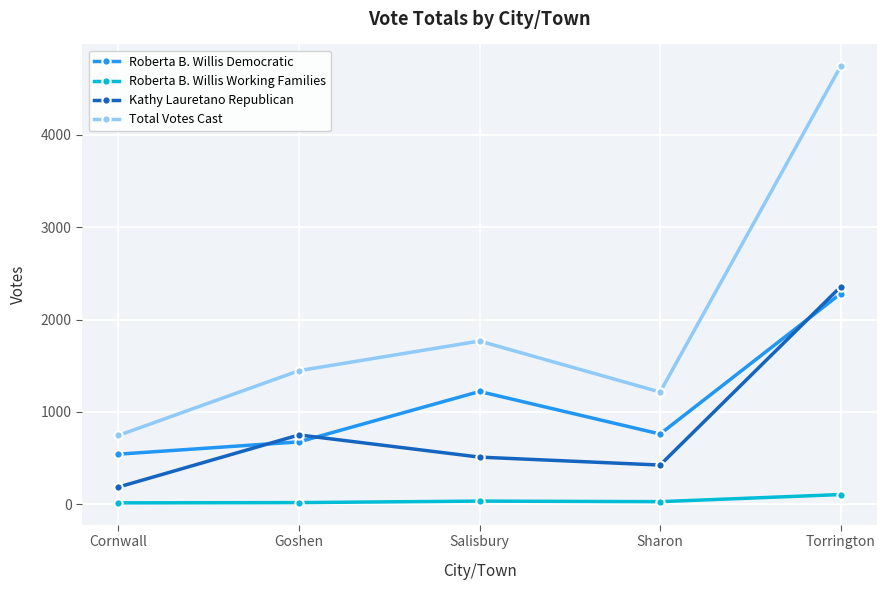

What is the difference between the maximum and minimum values in the Kathy Lauretano Republican series?

2167